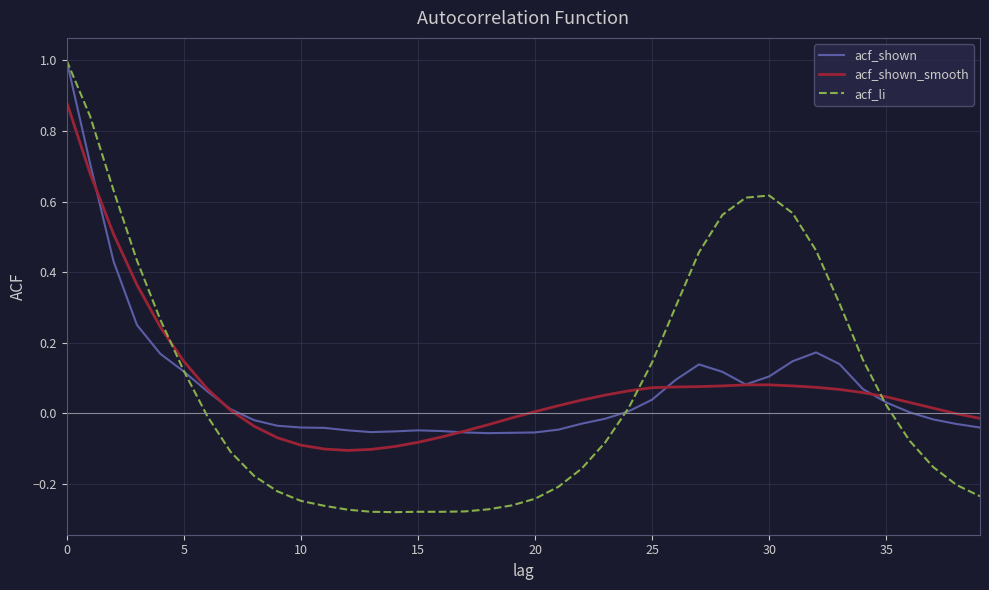

What is the highest value of the acf_shown series?

1.0